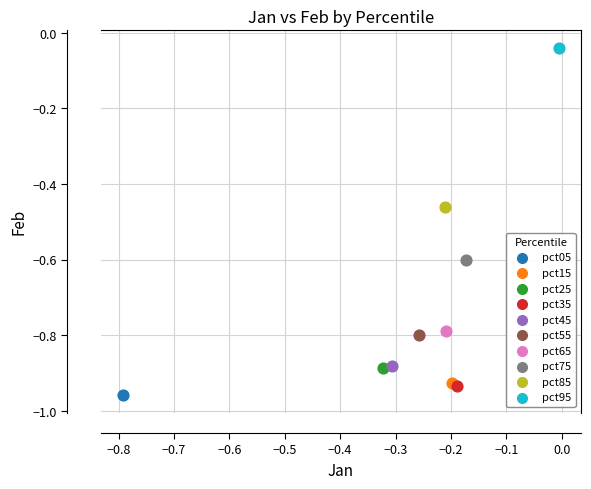

Which series reaches the maximum Y coordinate?

pct95